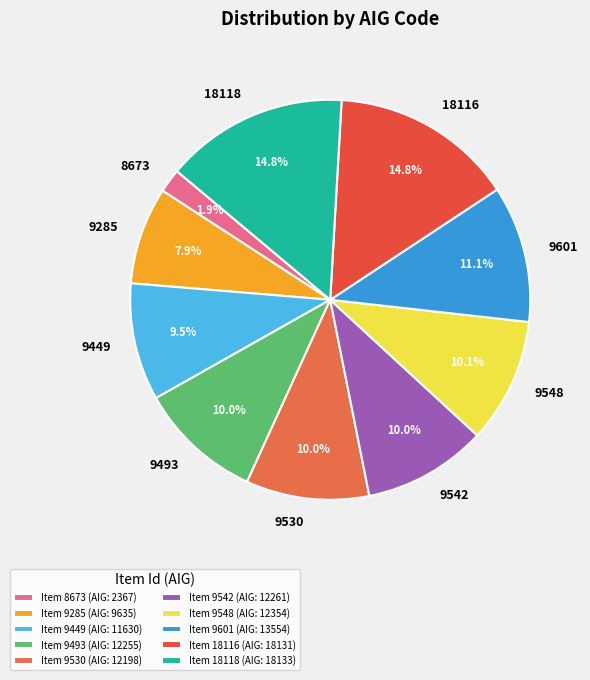

To the nearest percent, what percentage of the pie is 9493?

10%